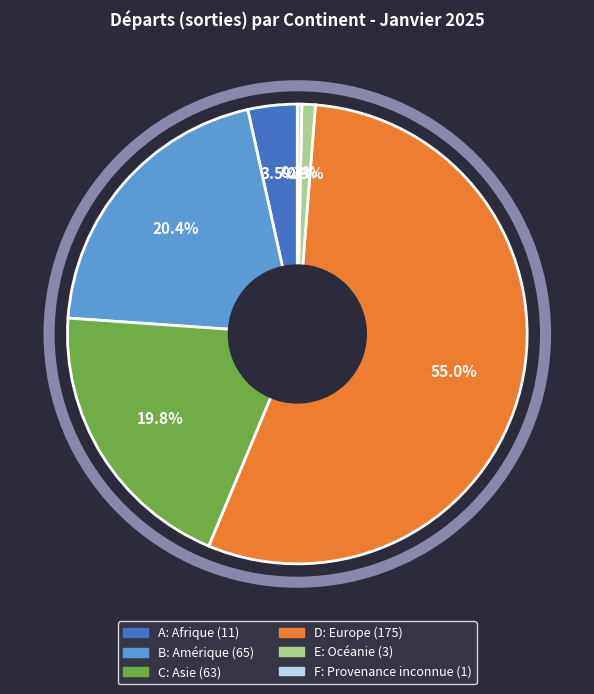

Count the number of slices in the pie.

6